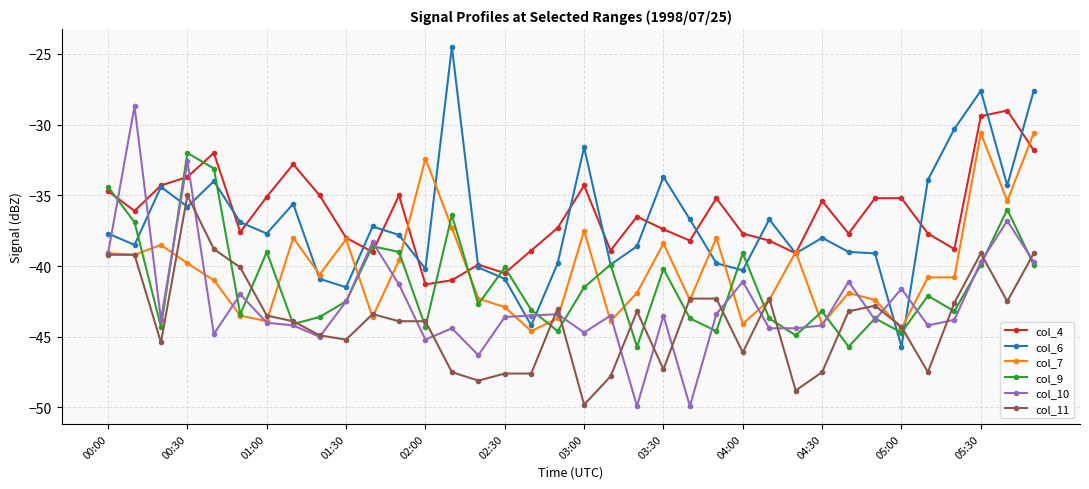

What is the maximum value for col_6?

-24.5